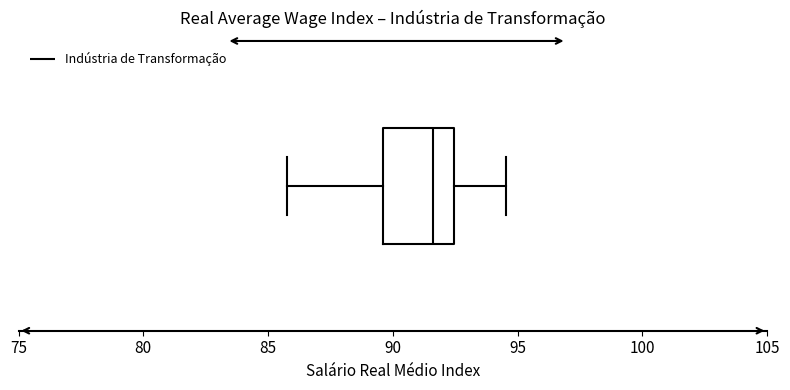

Transcribe this box plot: give where the median line is, the range the box spans, and where the two whiskers end, as read against the x-axis. The values are not printed on the chart, so give them approximately, as read against the axis.

median 91.5, box 89.5 to 92.5, whiskers 86.0 to 94.5